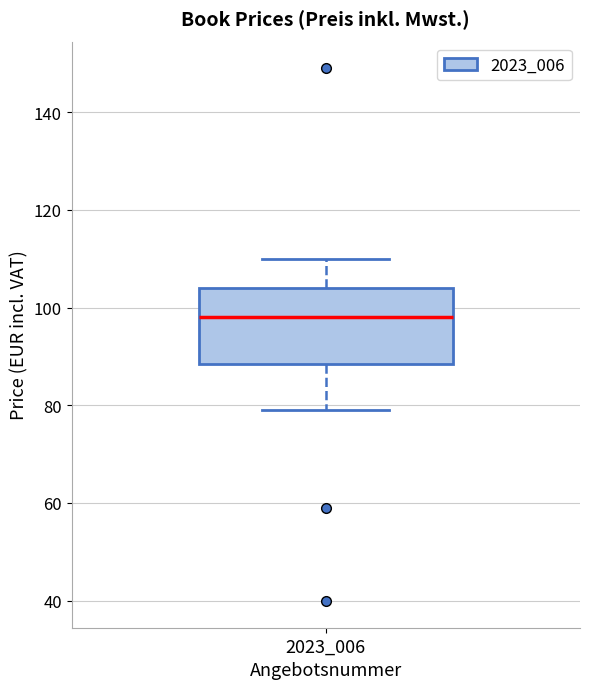

Read this box plot against the y-axis: the position of the median line, the range covered by the box, and the ends of both whiskers. The values are not printed on the chart, so give them approximately, as read against the axis.

median 98, box 88 to 104, whiskers 80 to 110